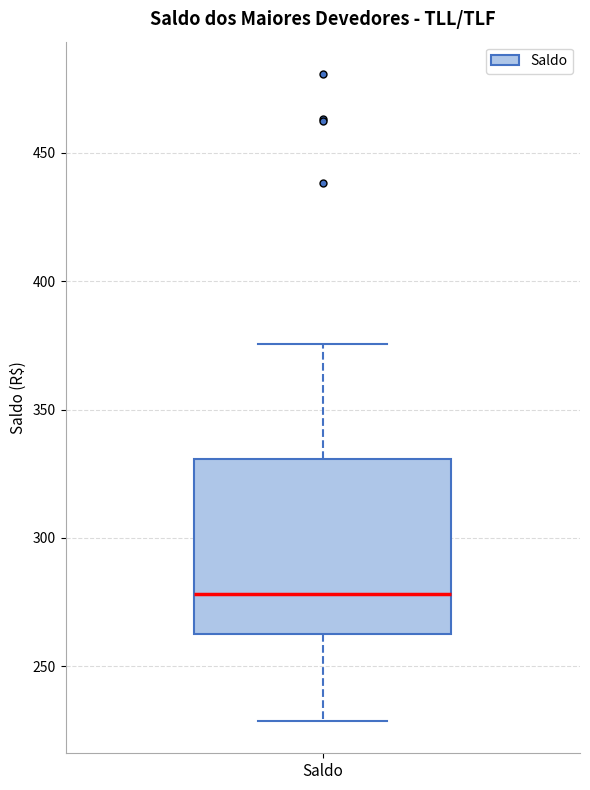

Read this box plot against the y-axis: the position of the median line, the range covered by the box, and the ends of both whiskers. The values are not printed on the chart, so give them approximately, as read against the axis.

median 280, box 265 to 330, whiskers 230 to 375